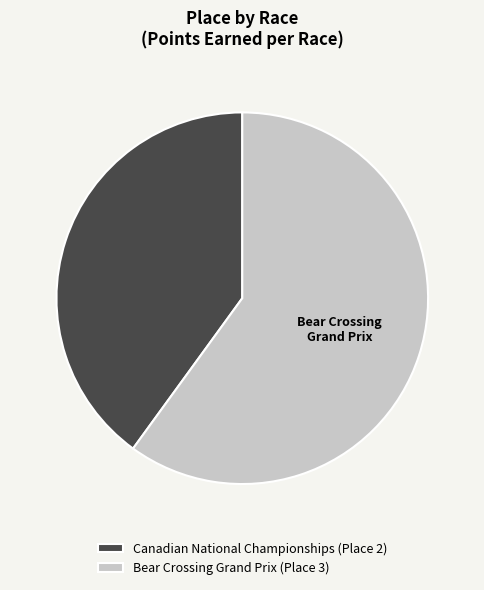

Which category has the biggest portion of the pie?

Bear Crossing Grand Prix